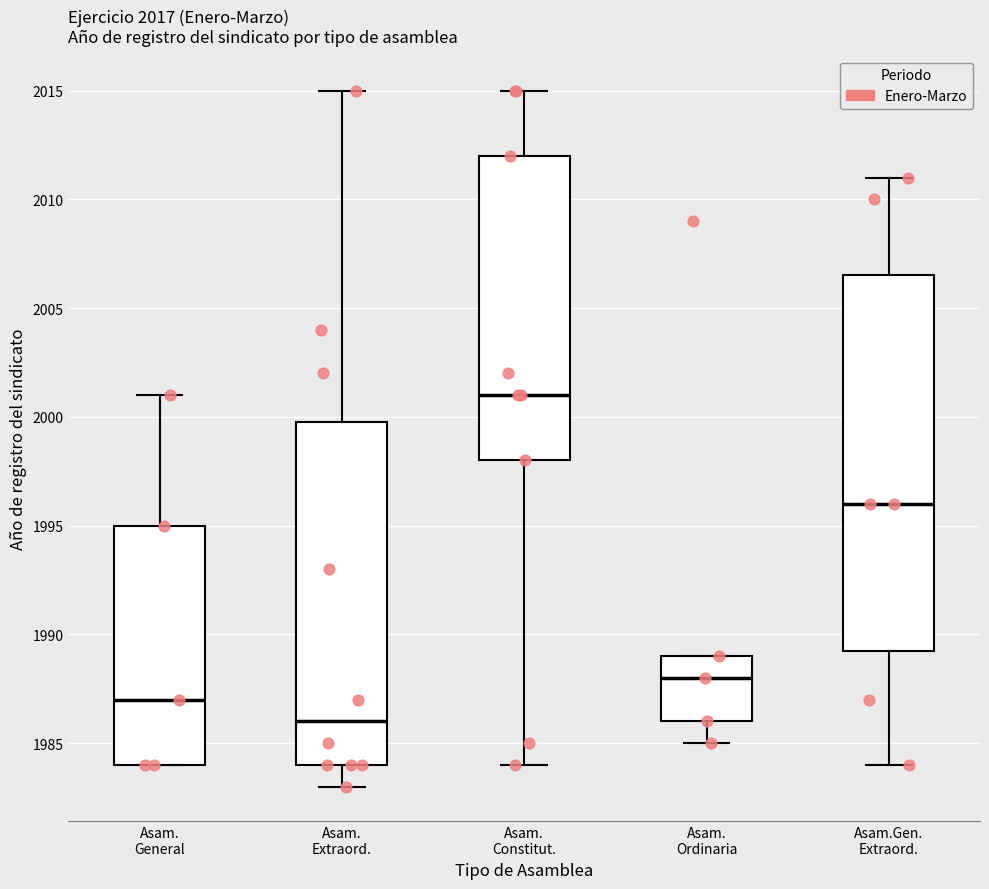

Which box has the highest median line?

Asam. Constitut.